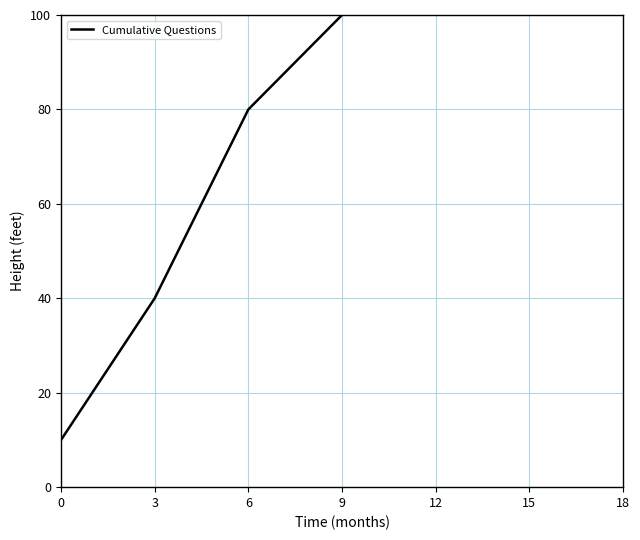

How many distinct data groups are displayed?

1